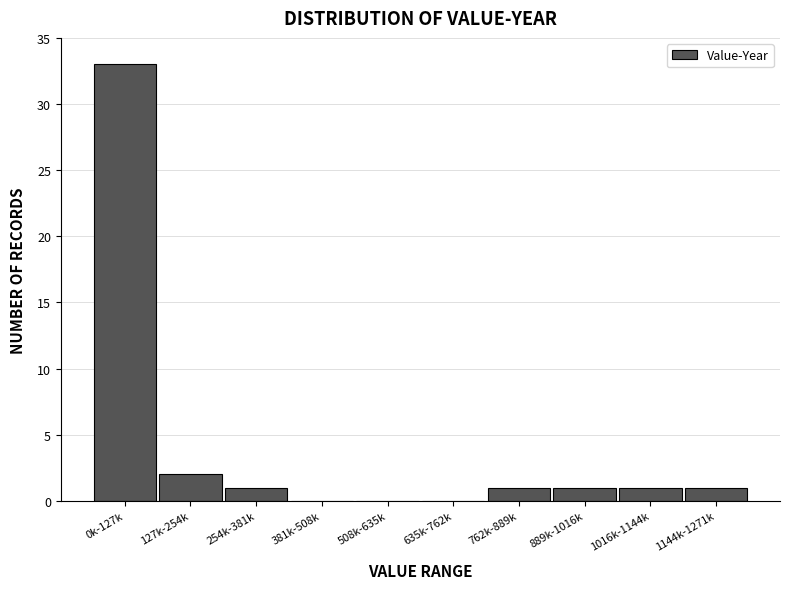

Reading right to left, transcribe all the data shown in this chart.

1144k-1271k=1	1016k-1144k=1	889k-1016k=1	762k-889k=1	635k-762k=0	508k-635k=0	381k-508k=0	254k-381k=1	127k-254k=2	0k-127k=33